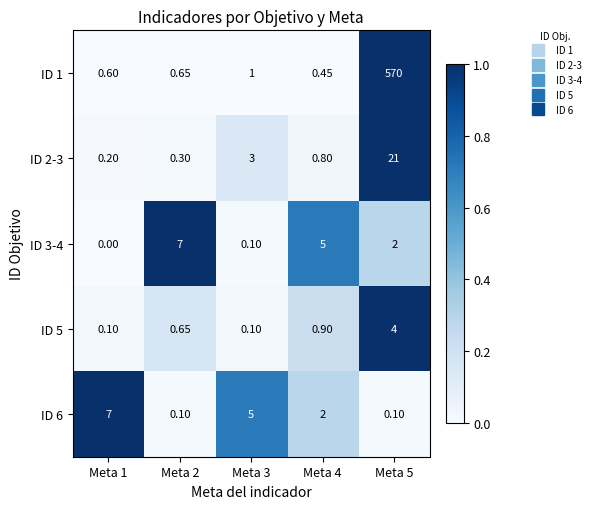

Is the value of ID 5 at Meta 3 greater than the value of ID 3-4 at Meta 2?

No